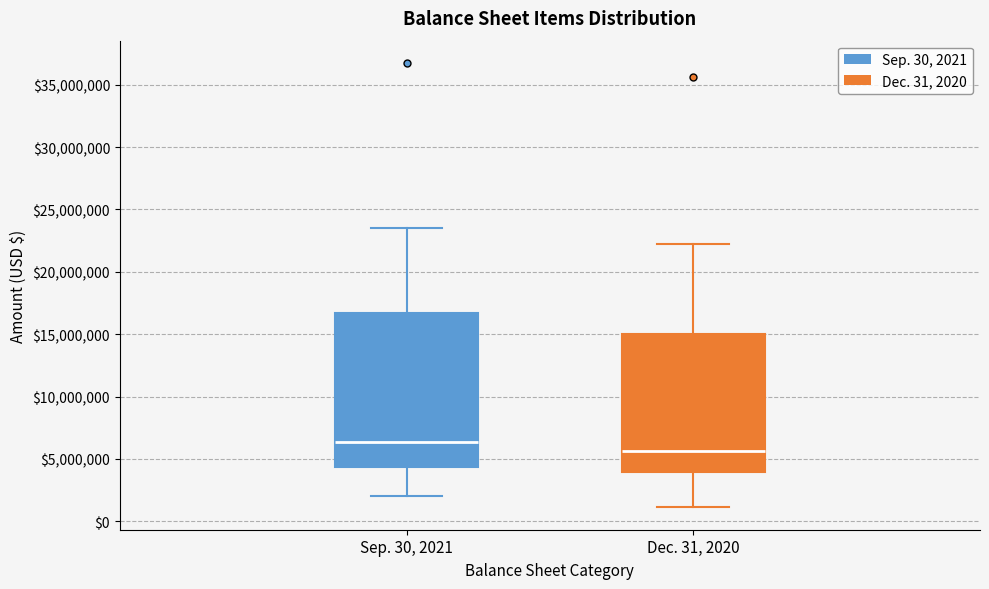

Reading left to right, transcribe this box plot: for each box, give where its median line is, the range the box spans, and where its two whiskers end, as read against the y-axis. The values are not printed on the chart, so give them approximately, as read against the axis.

Sep. 30, 2021: median 6500000, box 4500000 to 16500000, whiskers 2000000 to 23500000
Dec. 31, 2020: median 5500000, box 4000000 to 15000000, whiskers 1000000 to 22000000